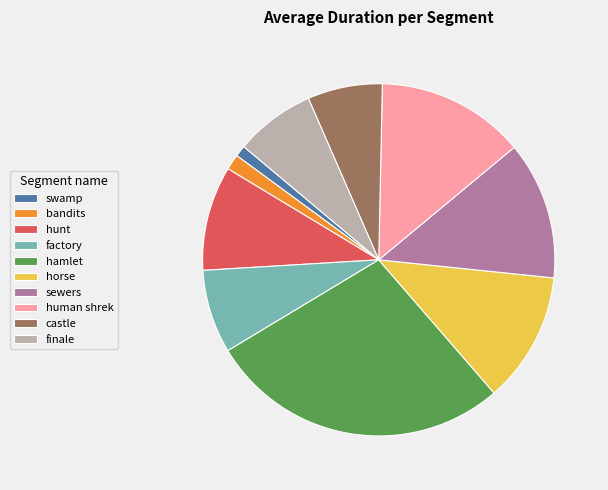

Is the sum of finale and sewers greater than half?

No